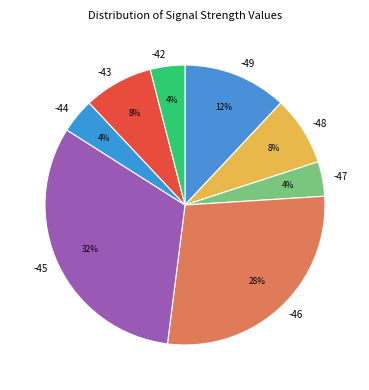

Does any single category account for the majority?

No